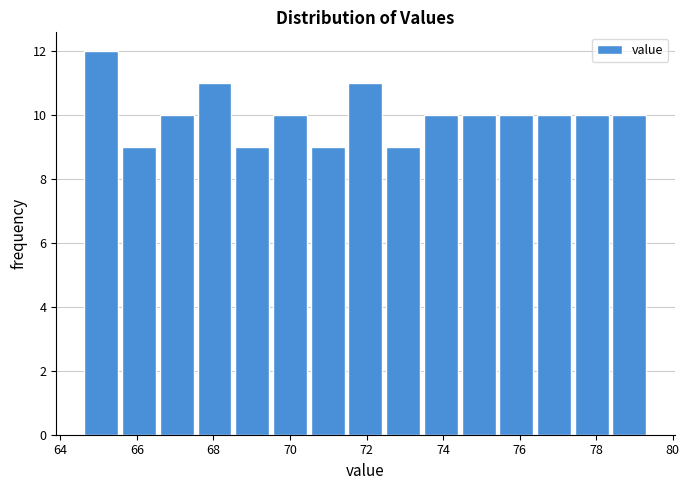

Reading left to right, list every bar in this chart as the range it spans on the x-axis followed by its height. Neither the bar edges nor the heights are printed on the chart, so give them approximately, as read against the axes.

64.6 to 65.6: 12
65.6 to 66.6: 9
66.6 to 67.6: 10
67.6 to 68.6: 11
68.6 to 69.6: 9
69.6 to 70.4: 10
70.4 to 71.4: 9
71.4 to 72.4: 11
72.4 to 73.4: 9
73.4 to 74.4: 10
74.4 to 75.4: 10
75.4 to 76.4: 10
76.4 to 77.4: 10
77.4 to 78.4: 10
78.4 to 79.4: 10